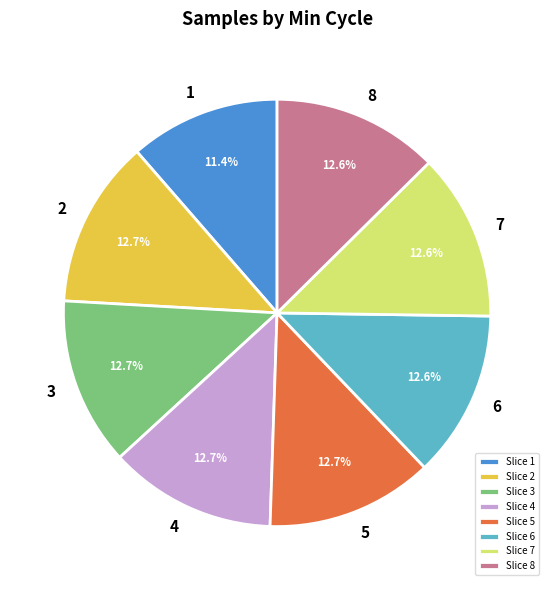

Combined, what portion of the pie is Slice 1 and Slice 6?

24.0%